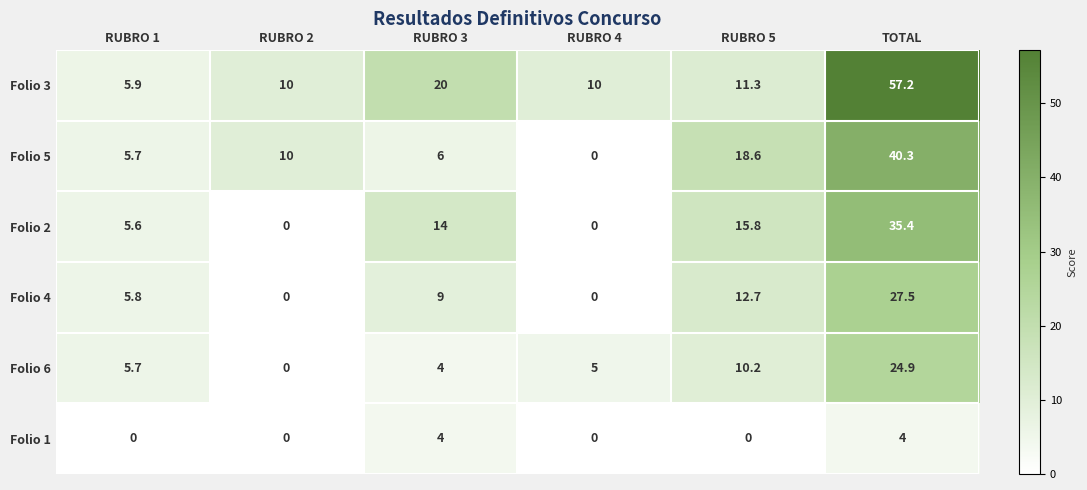

What is the difference between the maximum and minimum values in the Folio 2 series?

35.4